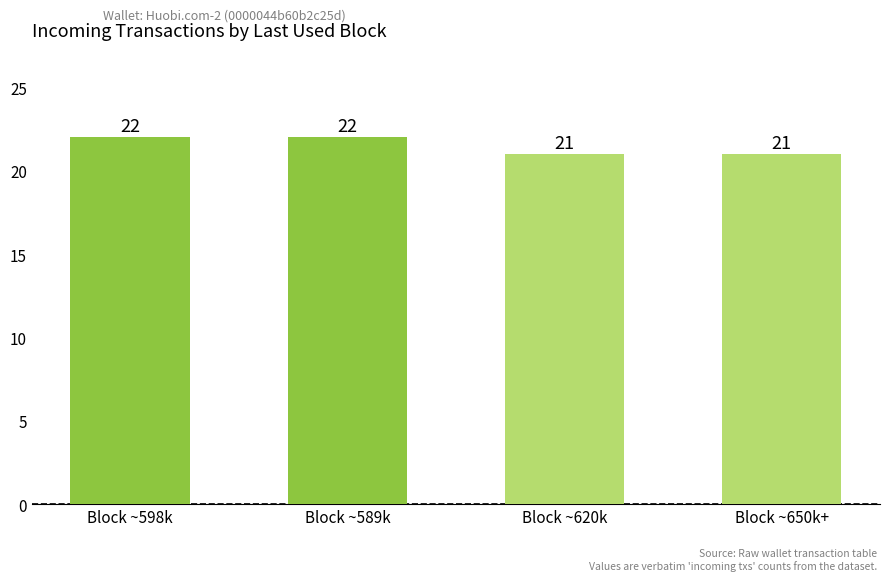

The value at Block ~650k+ is 9. True or false?

False